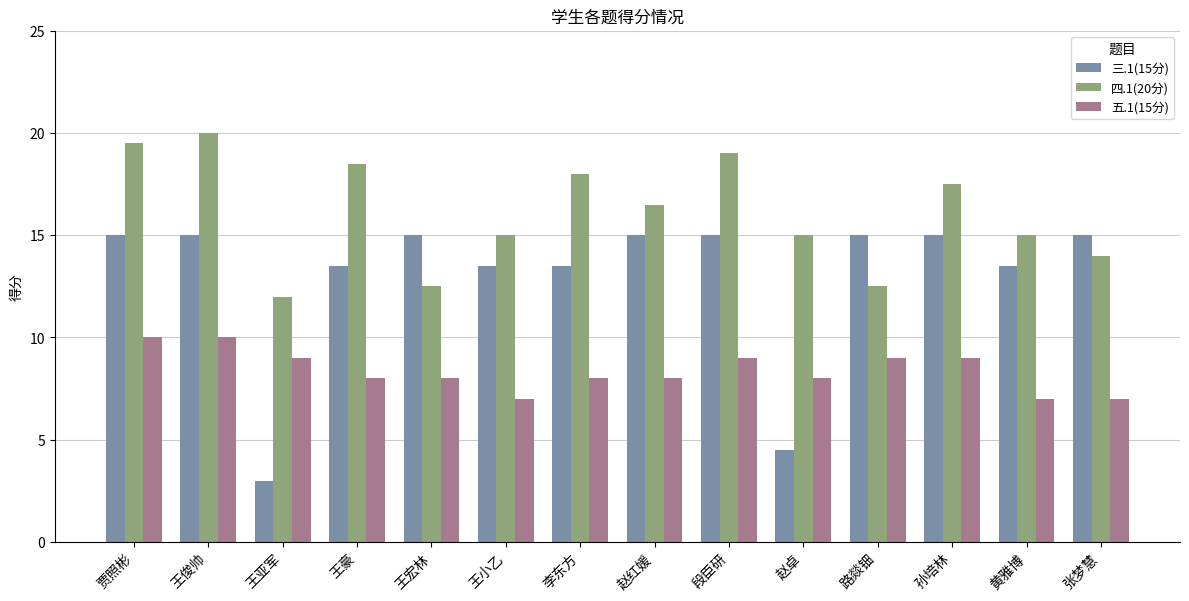

List the series in order of their overall mean, lowest first.

五.1(15分), 三.1(15分), 四.1(20分)